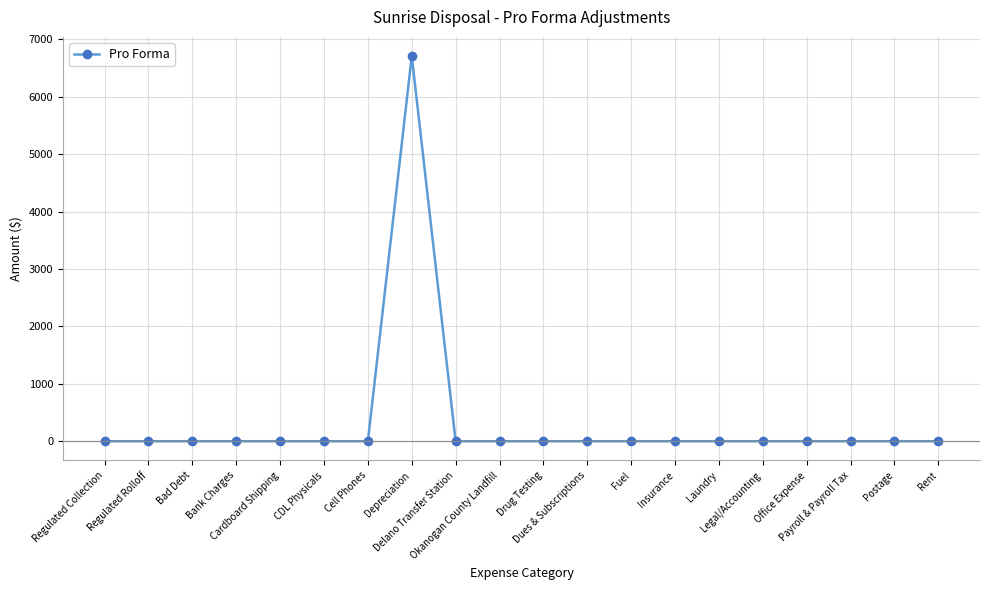

Is it true that the value at Depreciation is 6706.1?

True